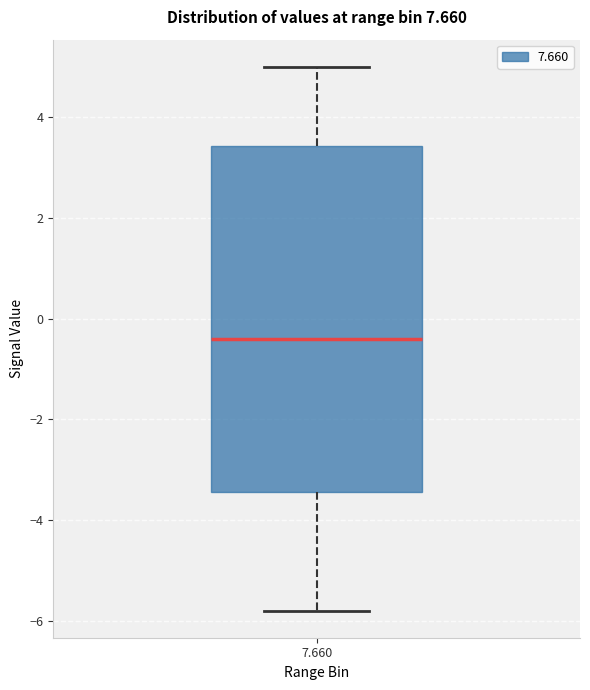

Read this box plot against the y-axis: the position of the median line, the range covered by the box, and the ends of both whiskers. The values are not printed on the chart, so give them approximately, as read against the axis.

median -0.4, box -3.4 to 3.4, whiskers -5.8 to 5.0